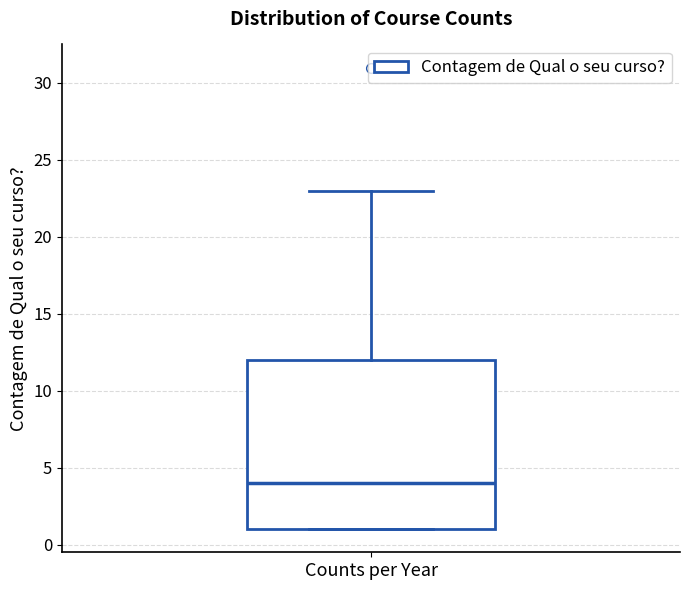

Where does the median line of the box for Counts per Year sit on the y-axis? The values are not printed on the chart, so give them approximately, as read against the axis.

4